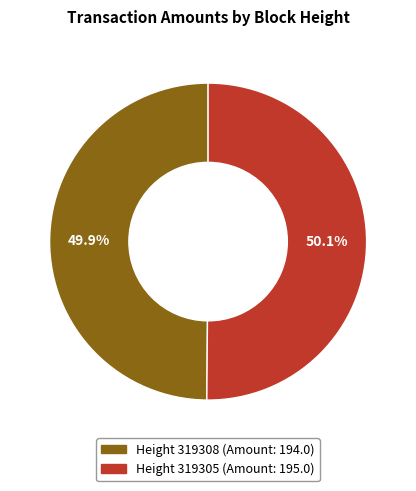

Is there any slice that represents more than half of the pie?

Yes